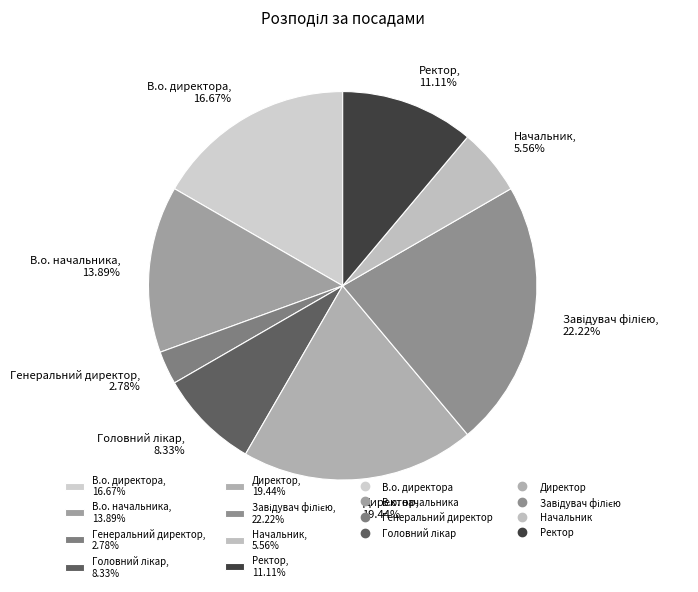

How many slices are in this pie chart?

8